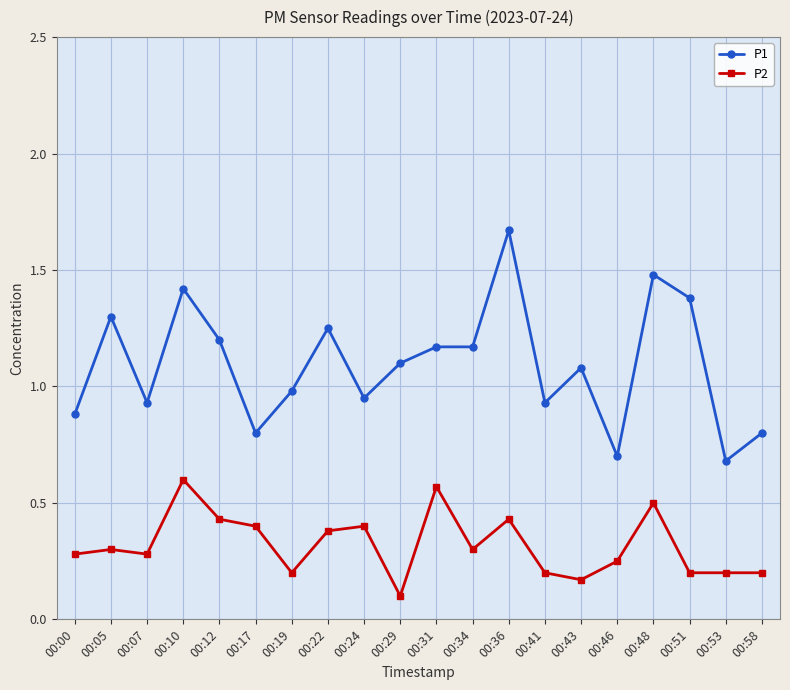

List the series in order of their overall mean, lowest first.

P2, P1